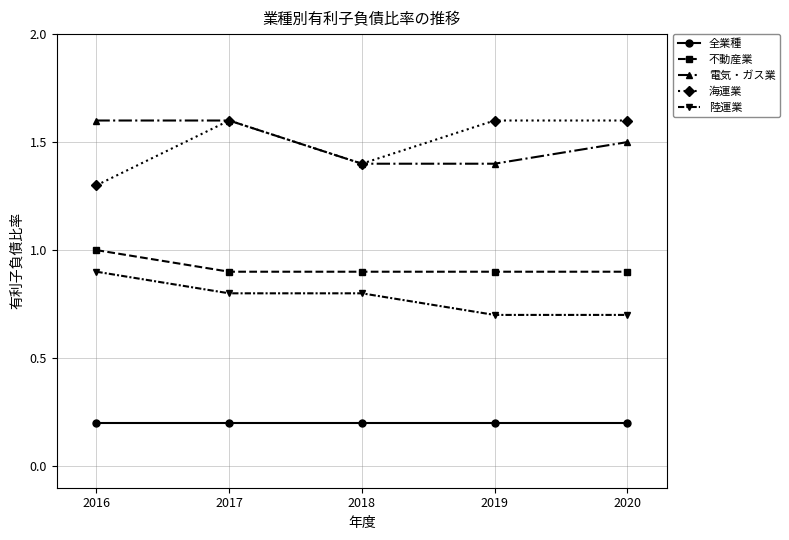

At how many categories does at least one series exceed 0?

5